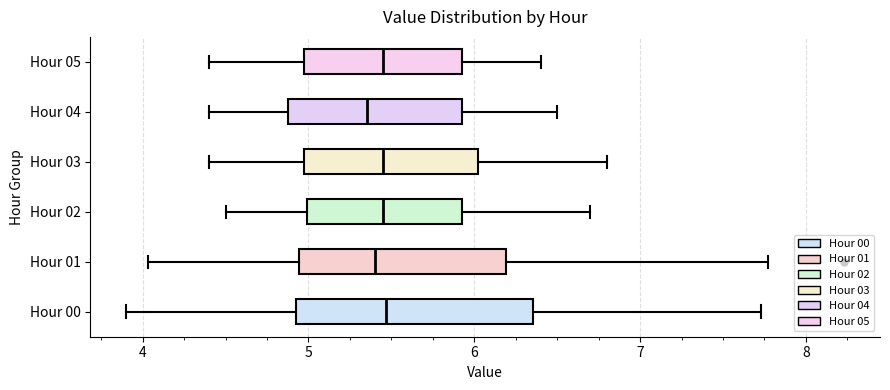

Where is the left edge of the box for Hour 00 on the x-axis? The values are not printed on the chart, so give them approximately, as read against the axis.

4.9